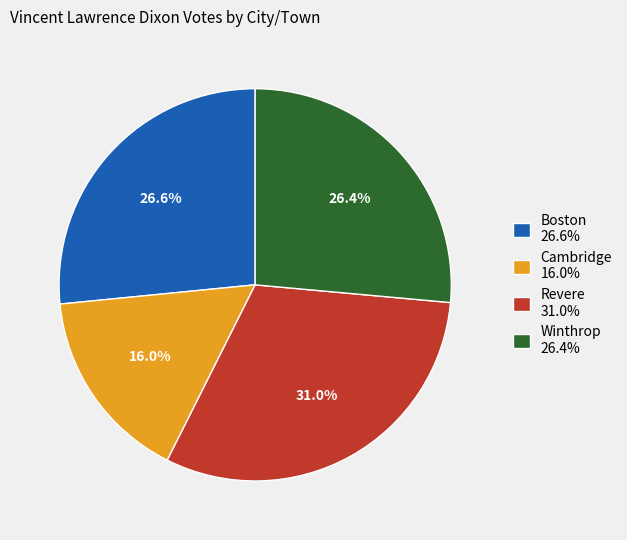

To the nearest percent, what percentage of the pie is Winthrop?

26%